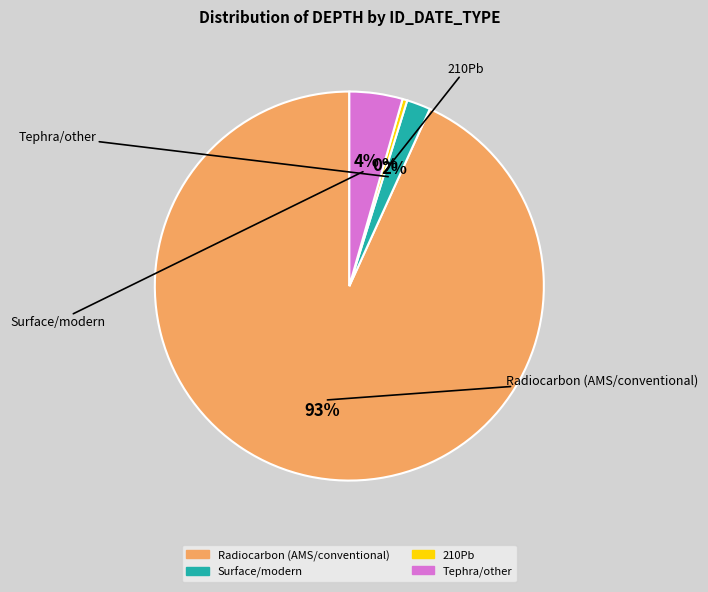

To the nearest percent, what is the average slice percentage?

25%